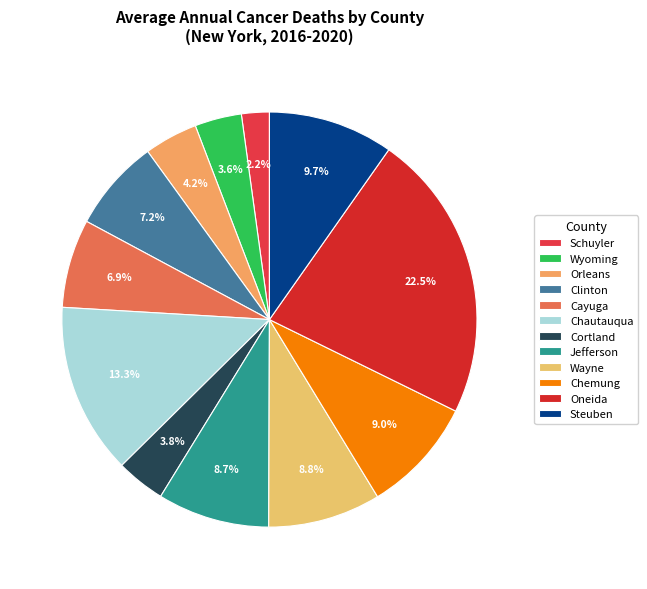

Do Cayuga and Wayne together represent more than half of the pie?

No